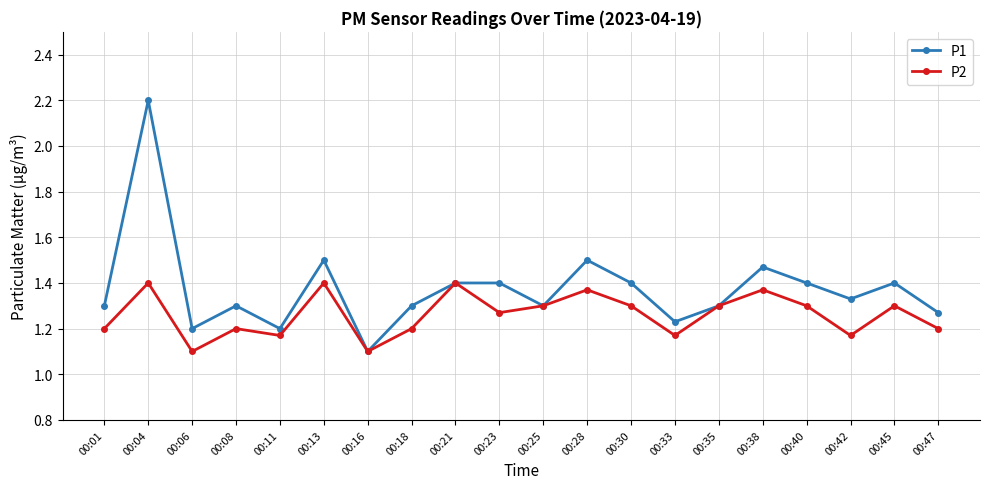

What is the total value across all series at 00:25?

2.6